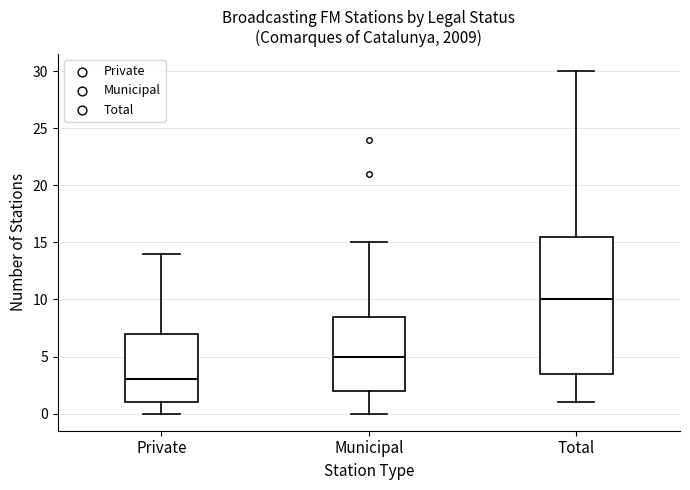

Which box is the tallest, from its lower edge to its upper edge?

Total